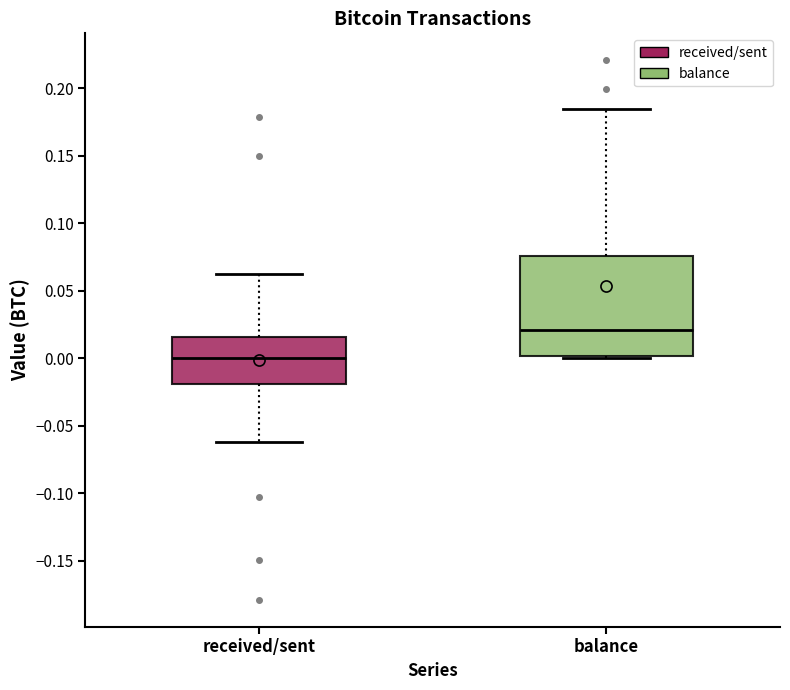

Where is the lower edge of the box for balance on the y-axis? The values are not printed on the chart, so give them approximately, as read against the axis.

0.000